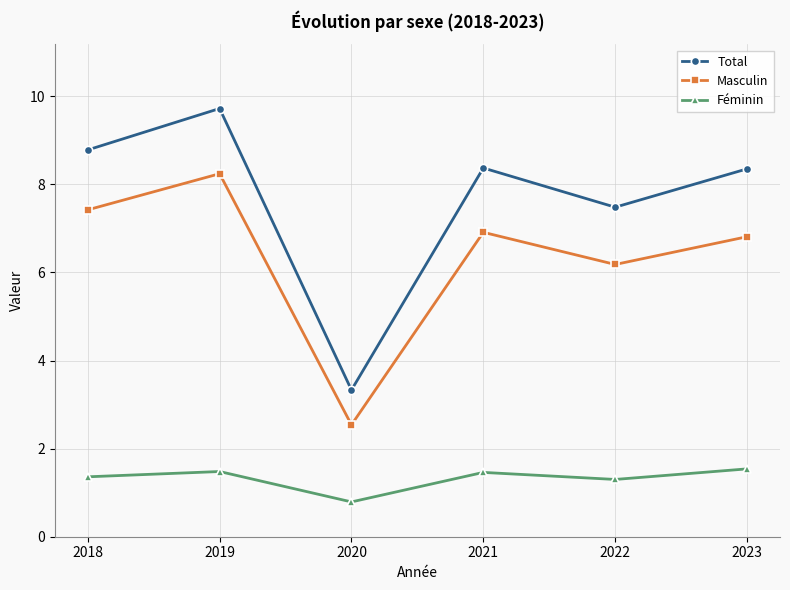

What is the sum of the Total values at 2023 and 2018?

17.1